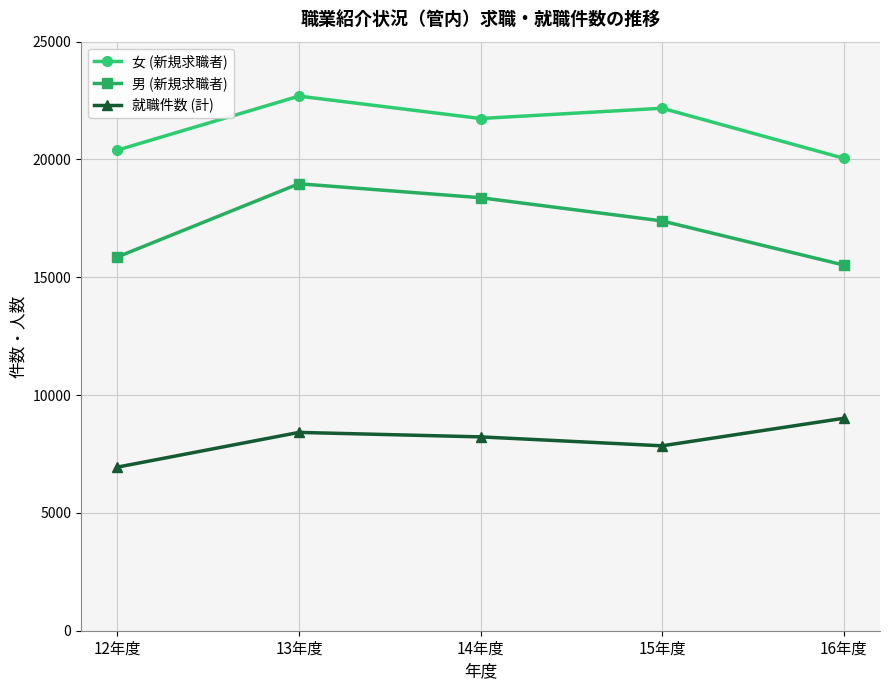

Reading left to right, transcribe all the data shown in this chart.

女 (新規求職者): 12年度=20397	13年度=22689	14年度=21739	15年度=22175	16年度=20051
男 (新規求職者): 12年度=15862	13年度=18970	14年度=18377	15年度=17391	16年度=15520
就職件数 (計): 12年度=6943	13年度=8417	14年度=8227	15年度=7848	16年度=9016